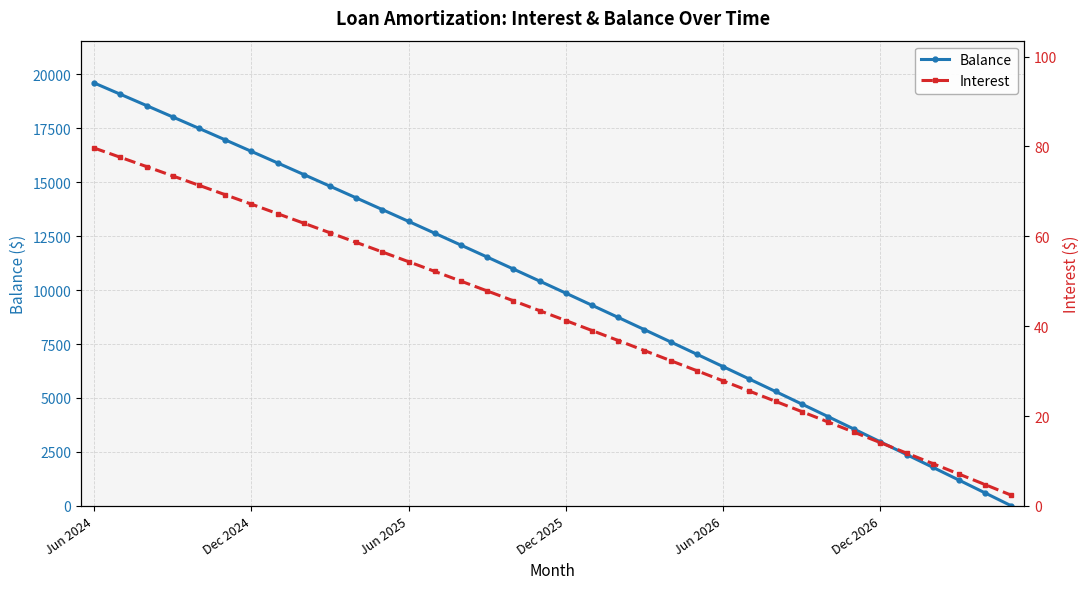

True or false: Balance has more than 0 interior local peaks.

False